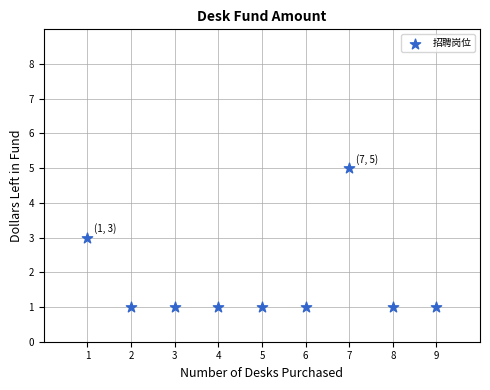

What is the range of X values (max minus min)?

8